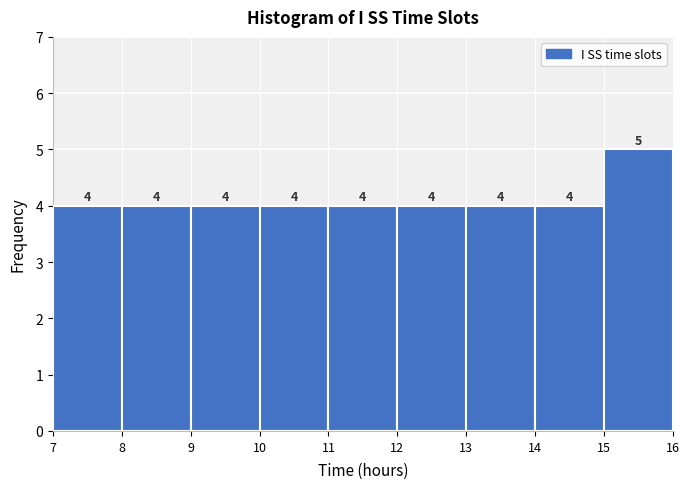

Reading left to right, transcribe this chart: for each bar, give the range it covers on the x-axis and its height.

7 to 8: 4
8 to 9: 4
9 to 10: 4
10 to 11: 4
11 to 12: 4
12 to 13: 4
13 to 14: 4
14 to 15: 4
15 to 16: 5